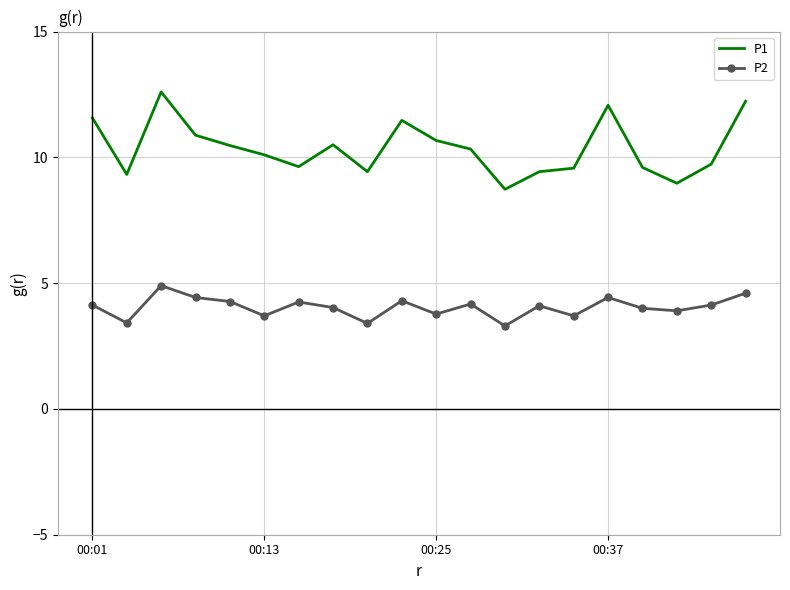

Which series has the largest total across all categories?

P1